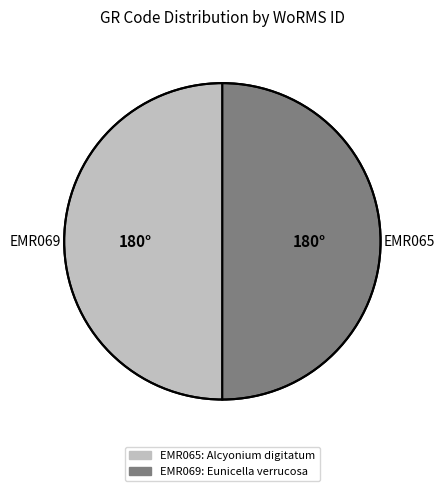

Approximately how many times larger is the value at EMR069 compared to EMR065?

1.0